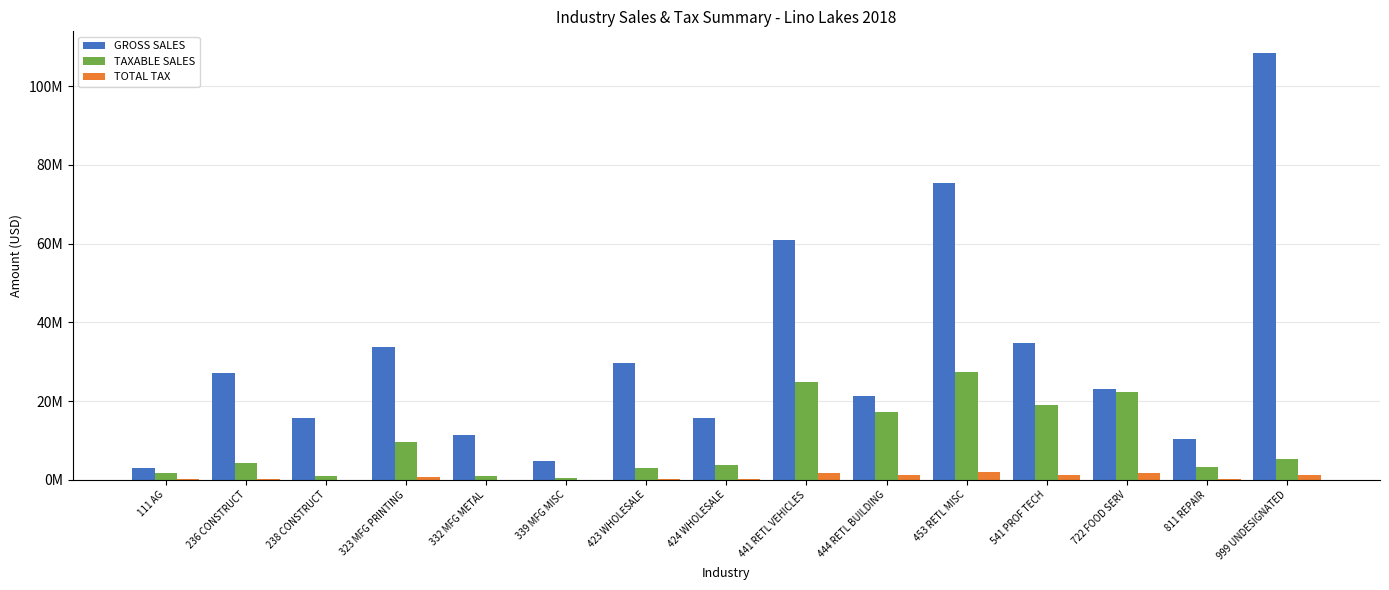

Does the chart contain stacked bars?

No